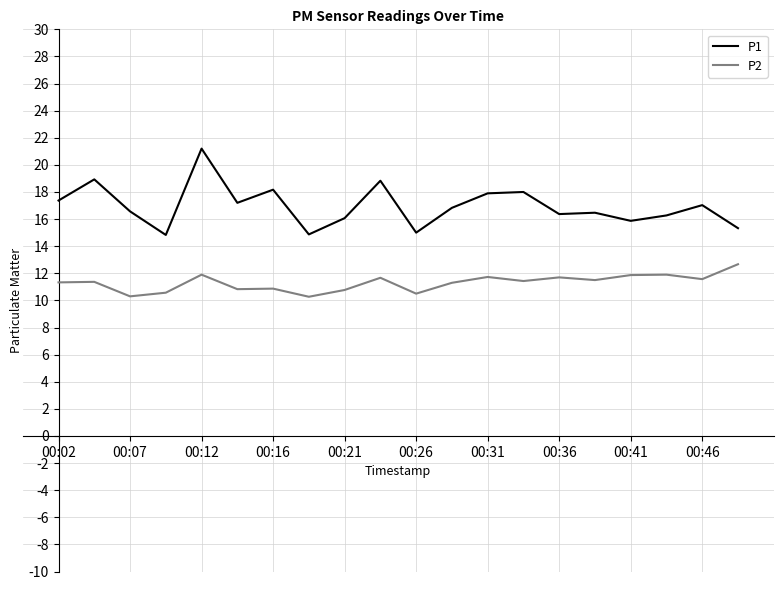

True or false: P1 and P2 intersect in this chart.

False